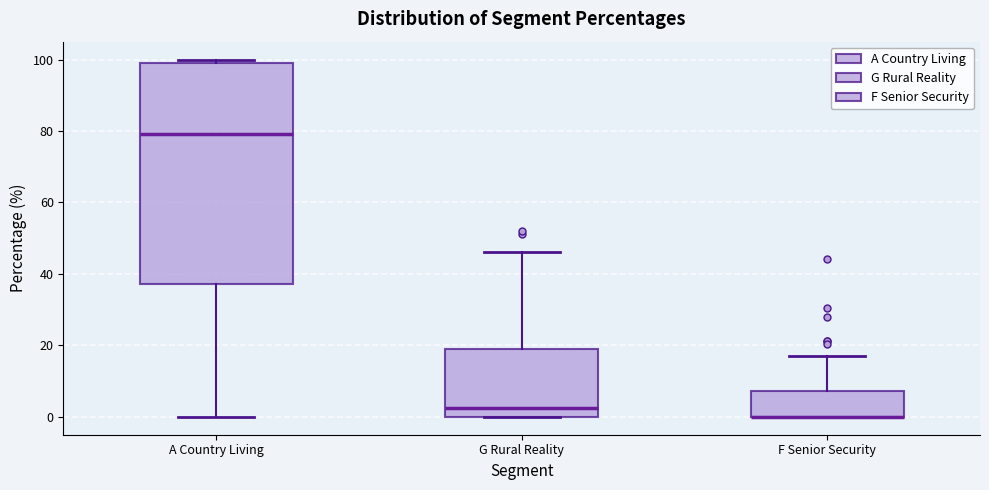

Comparing the boxes themselves (not the whiskers), which one is the tallest?

A Country Living